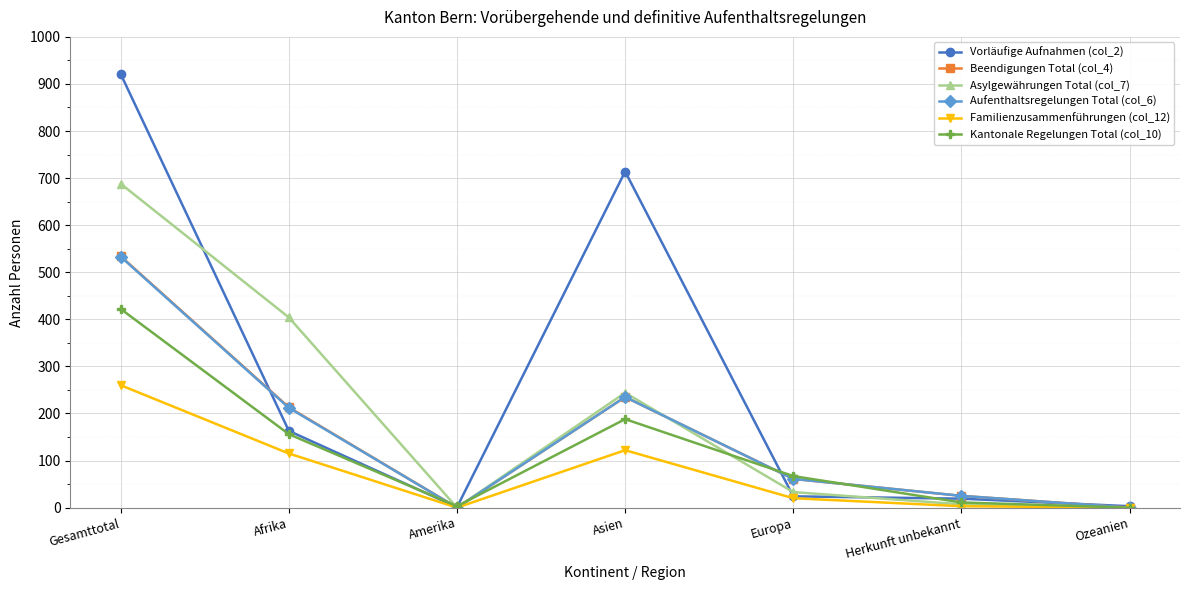

Is this an area chart (filled region under the line)?

No